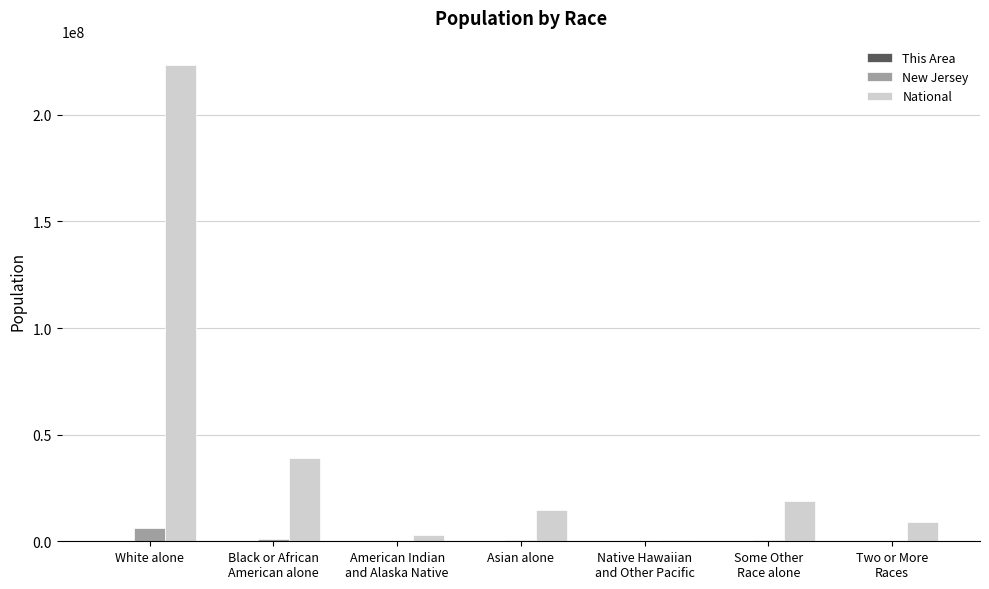

Which category has the highest value in the New Jersey series?

White alone